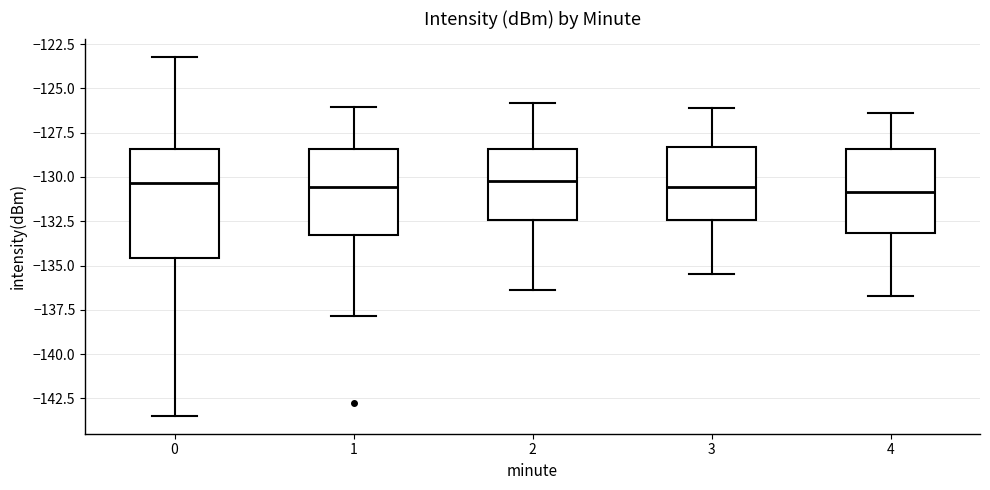

Comparing the boxes themselves (not the whiskers), which one is the tallest?

0